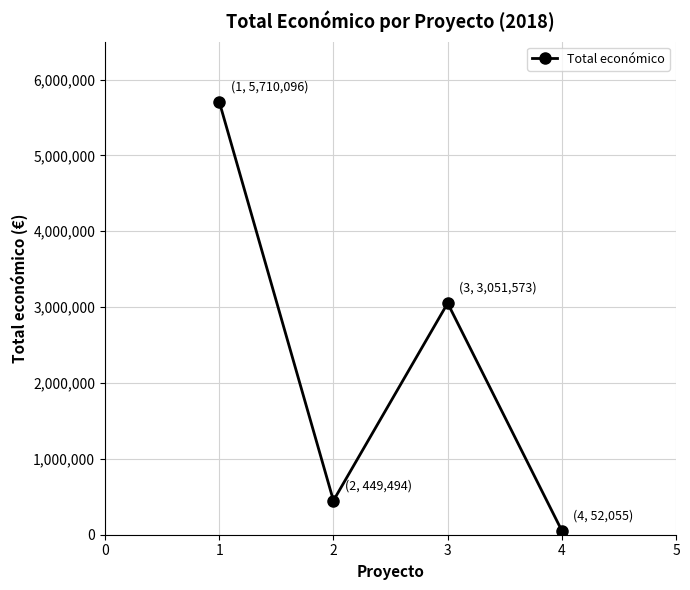

Where is the data nearest to the value 2881075?

3